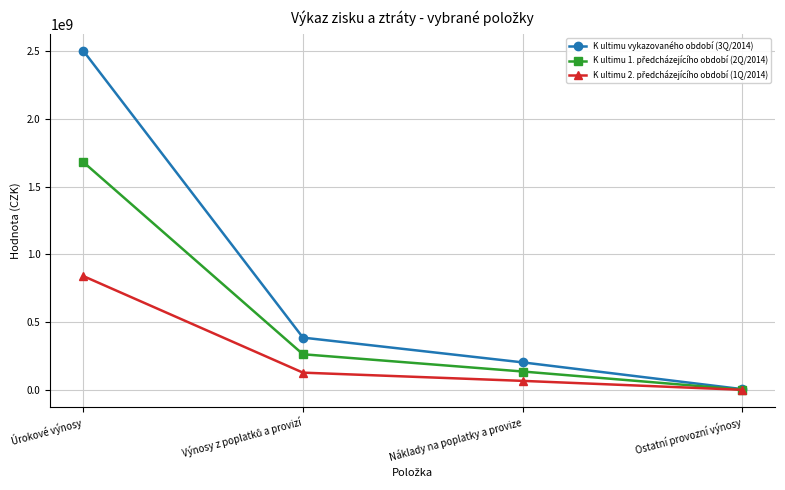

What is the total value across all series at Náklady na poplatky a provize?

407998911.6